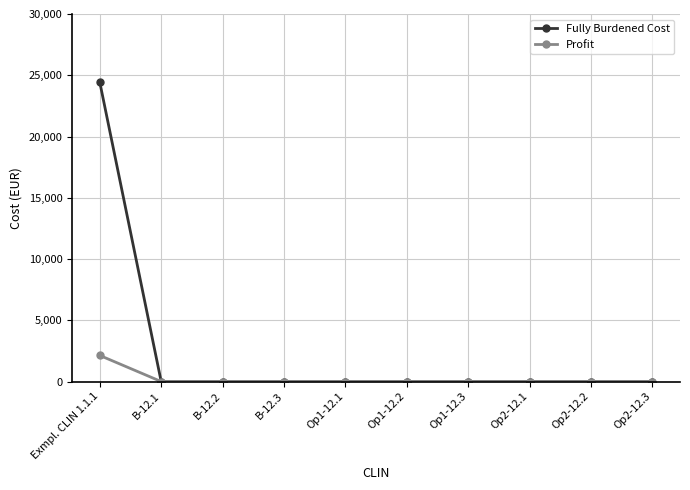

Which series has the widest spread of values?

Fully Burdened Cost